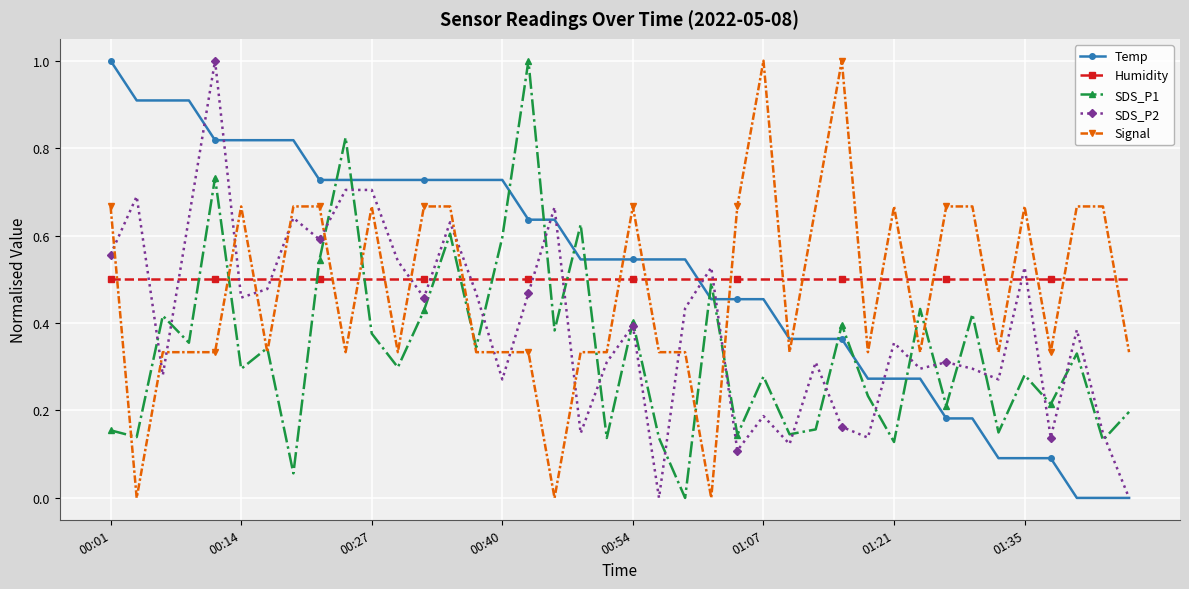

At how many categories does at least one series exceed 0?

40